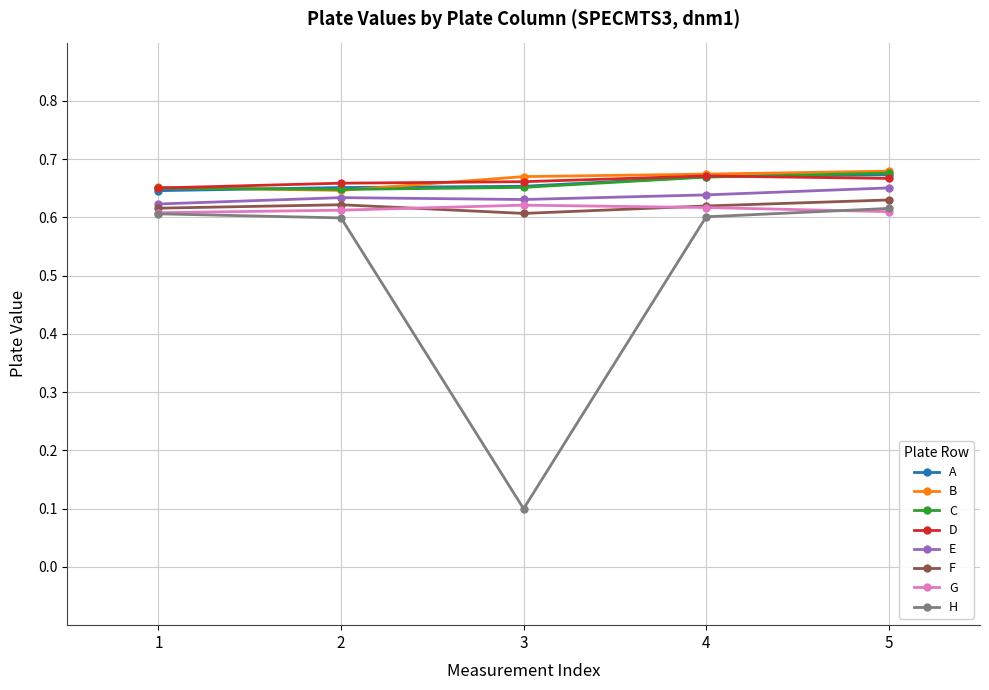

Does the chart display data point markers on the line(s)?

Yes